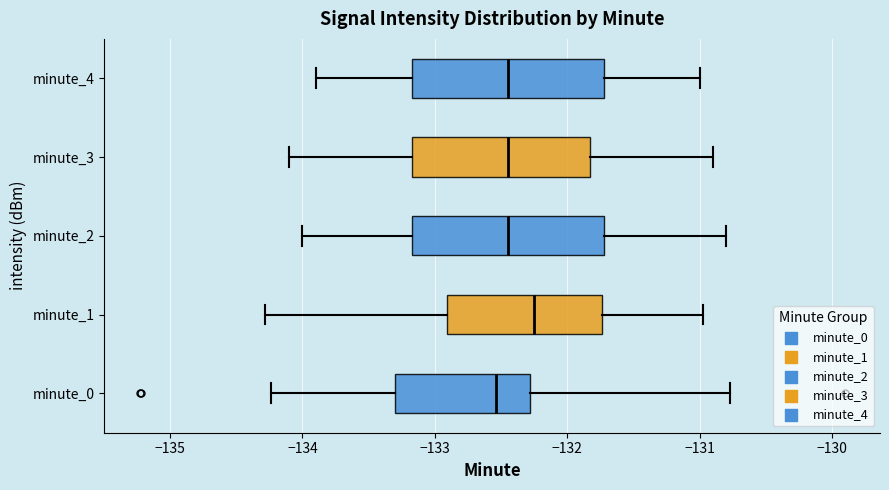

Reading bottom to top, transcribe this box plot: for each box, give where its median line is, the range the box spans, and where its two whiskers end, as read against the x-axis. The values are not printed on the chart, so give them approximately, as read against the axis.

minute_0: median -132.5, box -133.3 to -132.3, whiskers -134.2 to -130.8
minute_1: median -132.2, box -132.9 to -131.7, whiskers -134.3 to -131.0
minute_2: median -132.4, box -133.2 to -131.7, whiskers -134.0 to -130.8
minute_3: median -132.4, box -133.2 to -131.8, whiskers -134.1 to -130.9
minute_4: median -132.4, box -133.2 to -131.7, whiskers -133.9 to -131.0